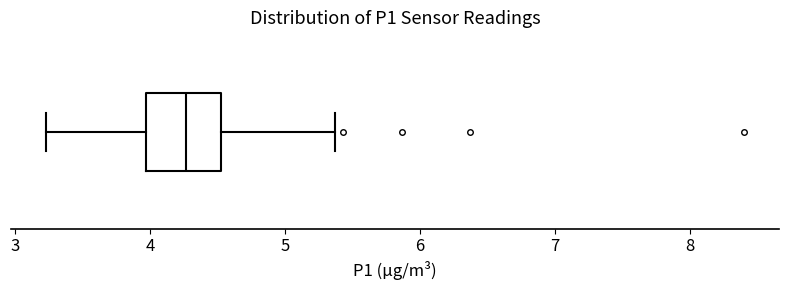

Transcribe this box plot: give where the median line is, the range the box spans, and where the two whiskers end, as read against the x-axis. The values are not printed on the chart, so give them approximately, as read against the axis.

median 4.3, box 4.0 to 4.5, whiskers 3.2 to 5.4